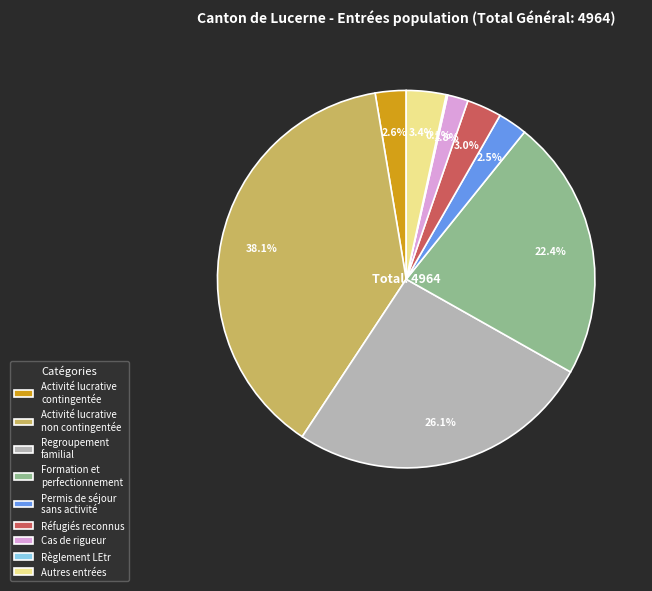

Is Réfugiés reconnus the majority of the pie?

No